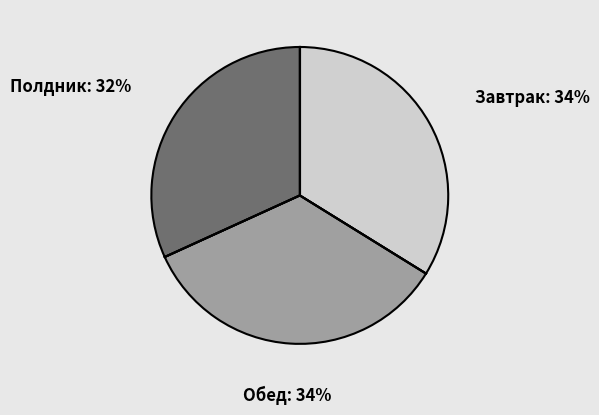

Is there a majority slice in this chart?

No